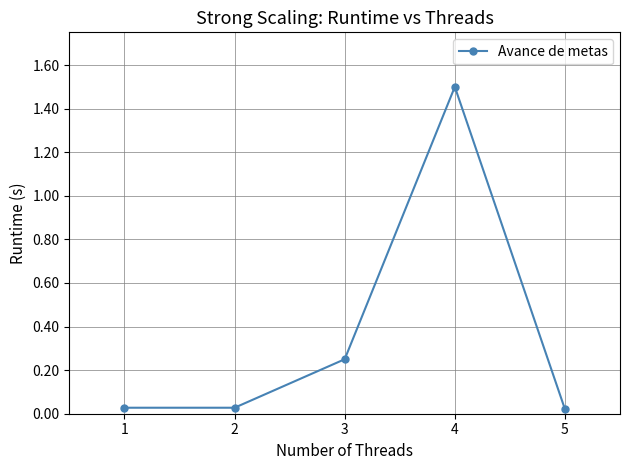

What is the difference between the maximum and second lowest values?

1.5